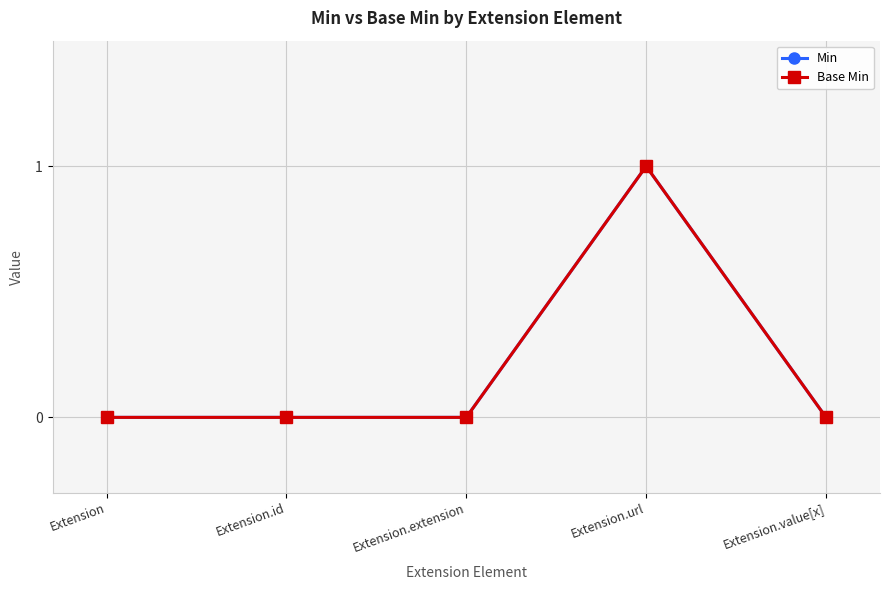

At Extension.id, list the series in order from largest to smallest.

Min, Base Min